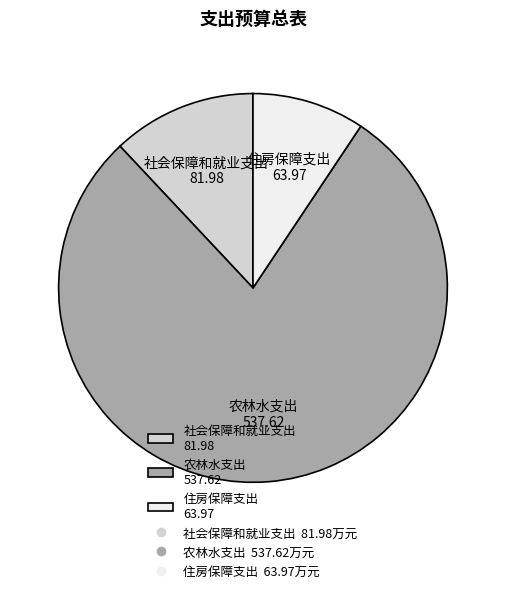

Is it true that 社会保障和就业支出 is 12% of the pie?

True